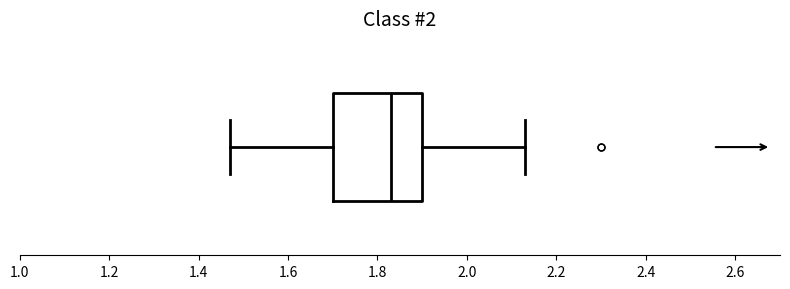

Read this box plot against the x-axis: the position of the median line, the range covered by the box, and the ends of both whiskers. The values are not printed on the chart, so give them approximately, as read against the axis.

median 1.84, box 1.70 to 1.90, whiskers 1.48 to 2.14